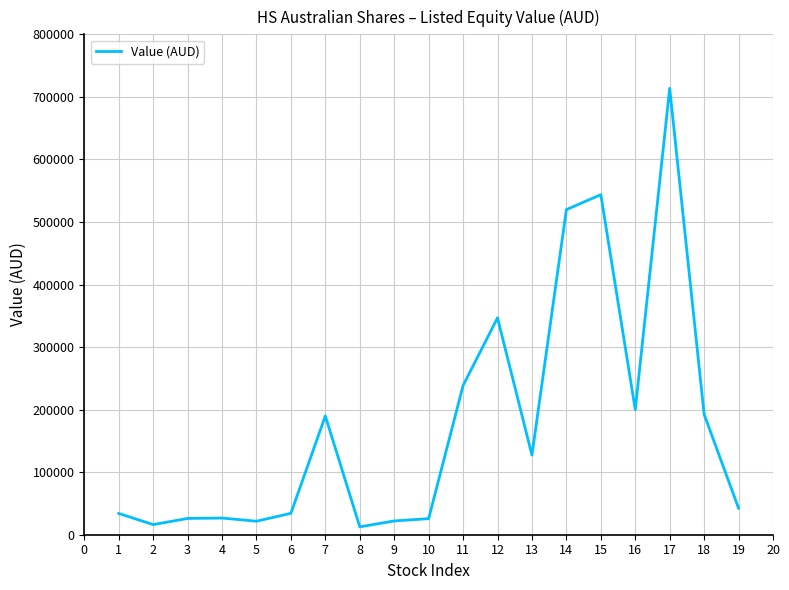

What is the average value?

175441